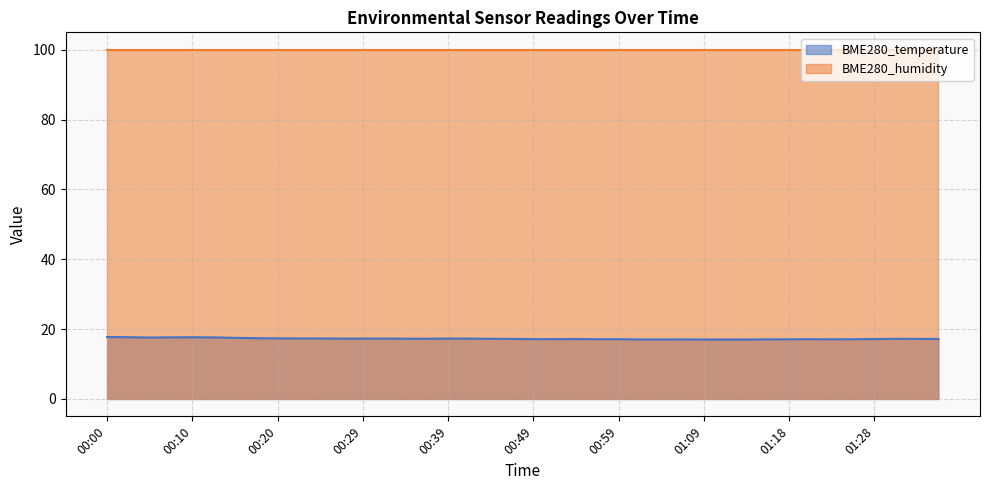

Reading left to right, what are all the values shown in this chart?

17.7	17.7	17.6	17.6	17.6	17.6	17.5	17.4	17.3	17.3	17.3	17.3	17.3	17.3	17.2	17.2	17.3	17.3	17.2	17.2	17.1	17.1	17.1	17.1	17.1	17.0	17.0	17.0	17.0	17.0	17.0	17.1	17.1	17.1	17.1	17.1	17.1	17.2	17.2	17.2